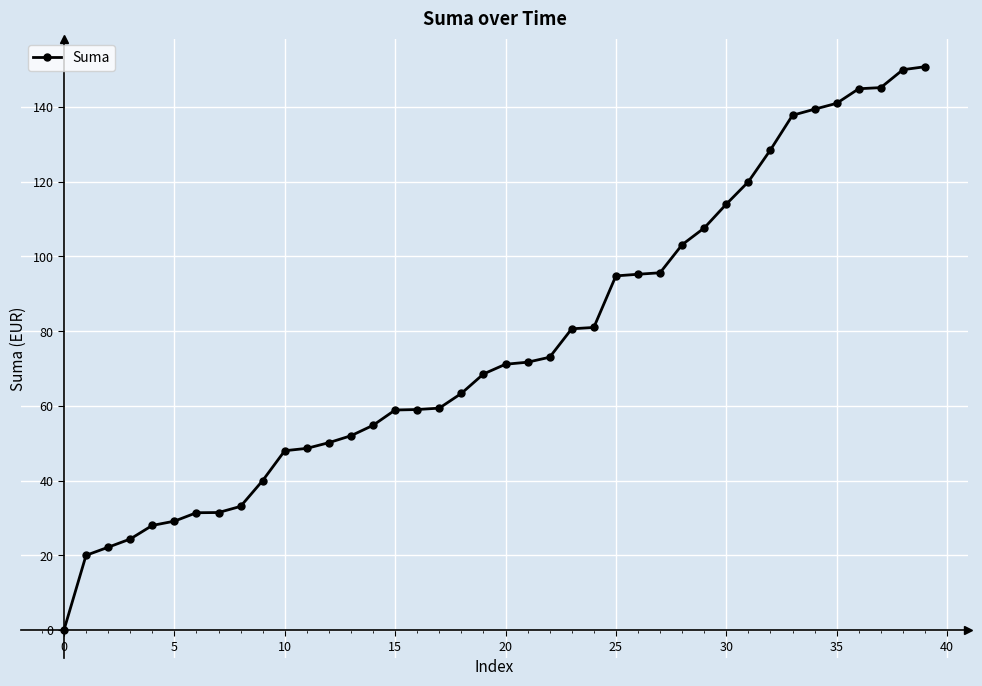

What is the average value?

76.7